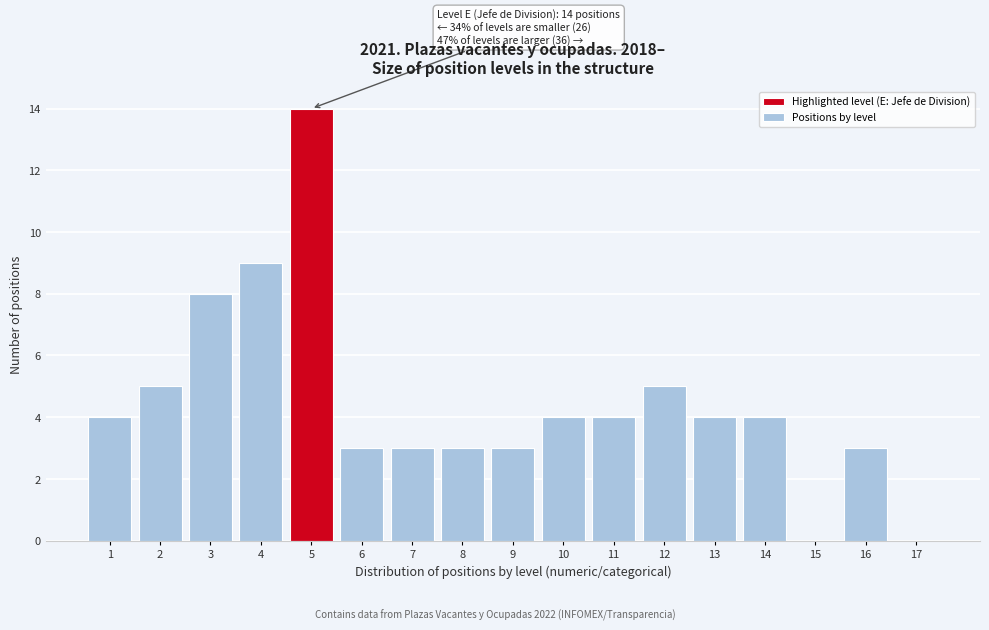

Over which range of the x-axis is the bar tallest?

4.5 to 5.5